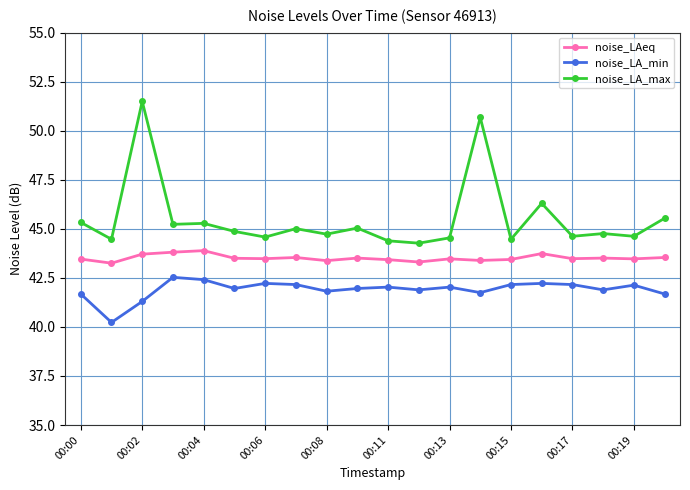

What is the value of the noise_LAeq point at the 1st from the left?

43.5